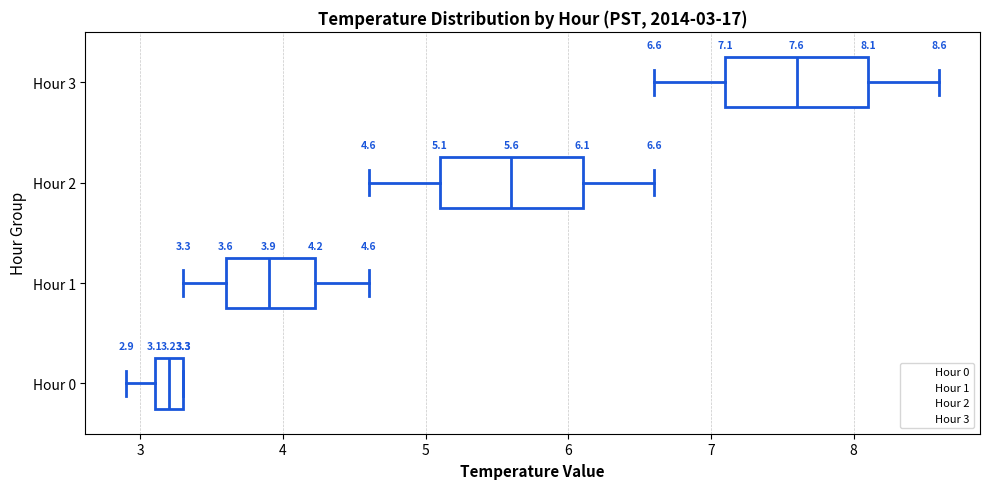

Which box has the furthest to the left median line?

Hour 0